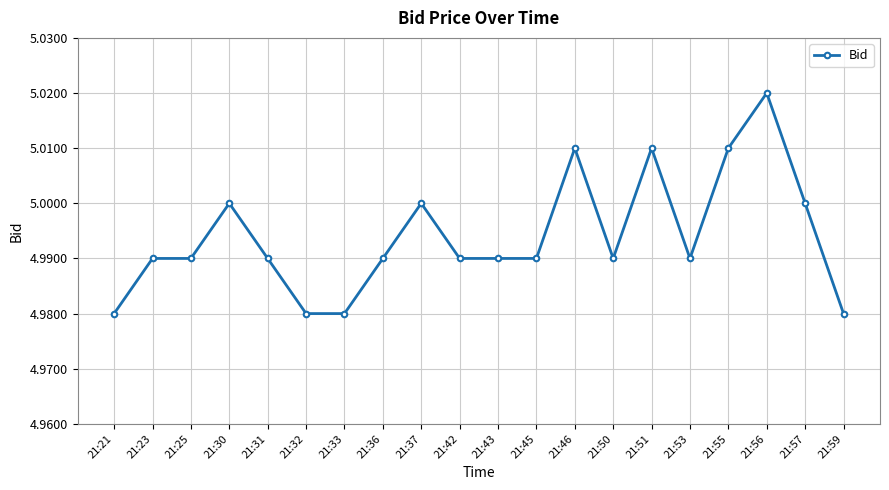

True or false: the data has more than 2 interior local peaks.

True